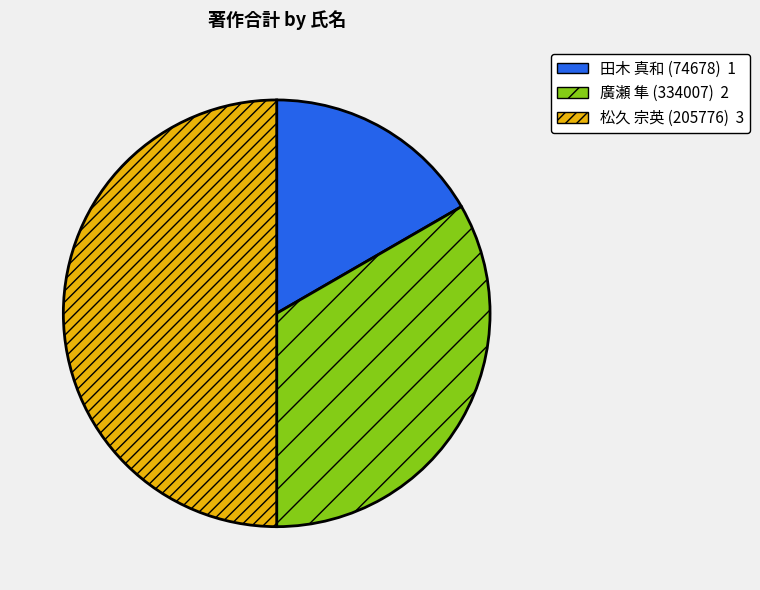

Is there a majority slice in this chart?

No